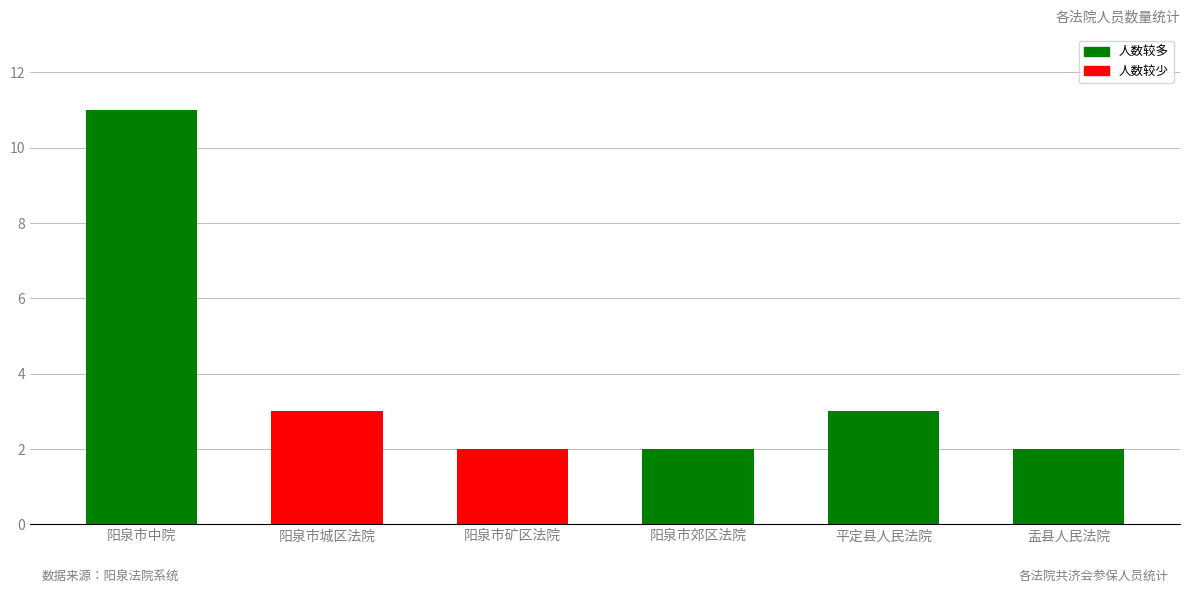

True or false: the data shows 11 at 阳泉市中院.

True